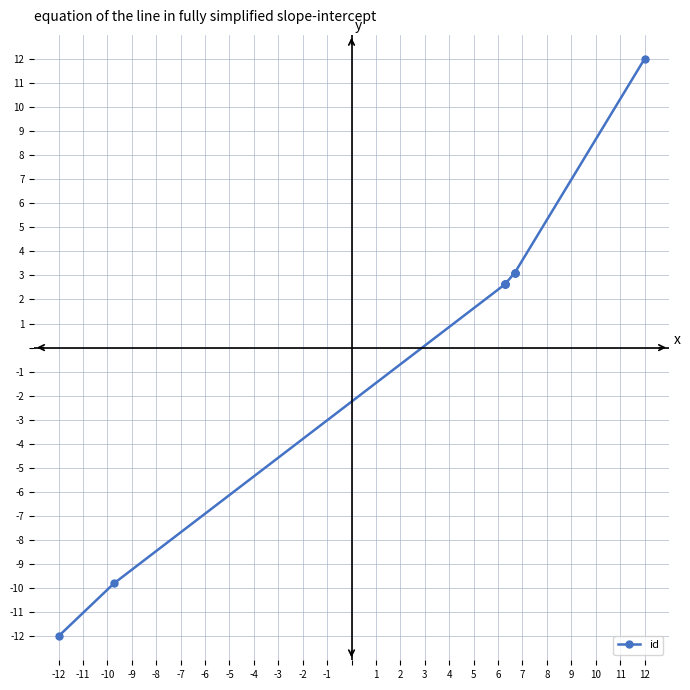

Between -11 and -6, which is larger?

-6